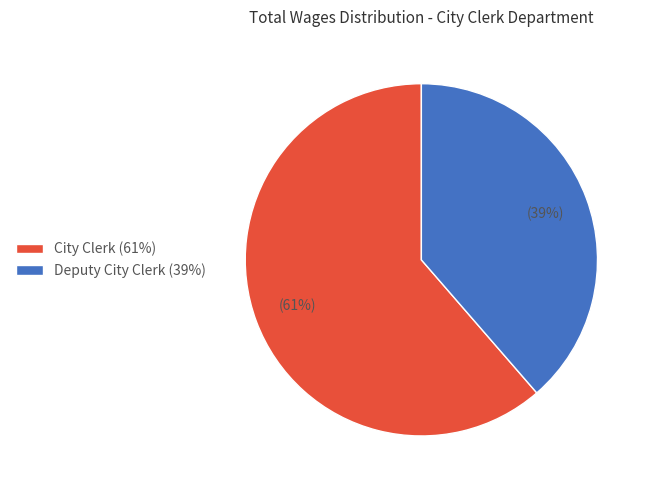

Rank the categories by value from lowest to highest.

Deputy City Clerk, City Clerk